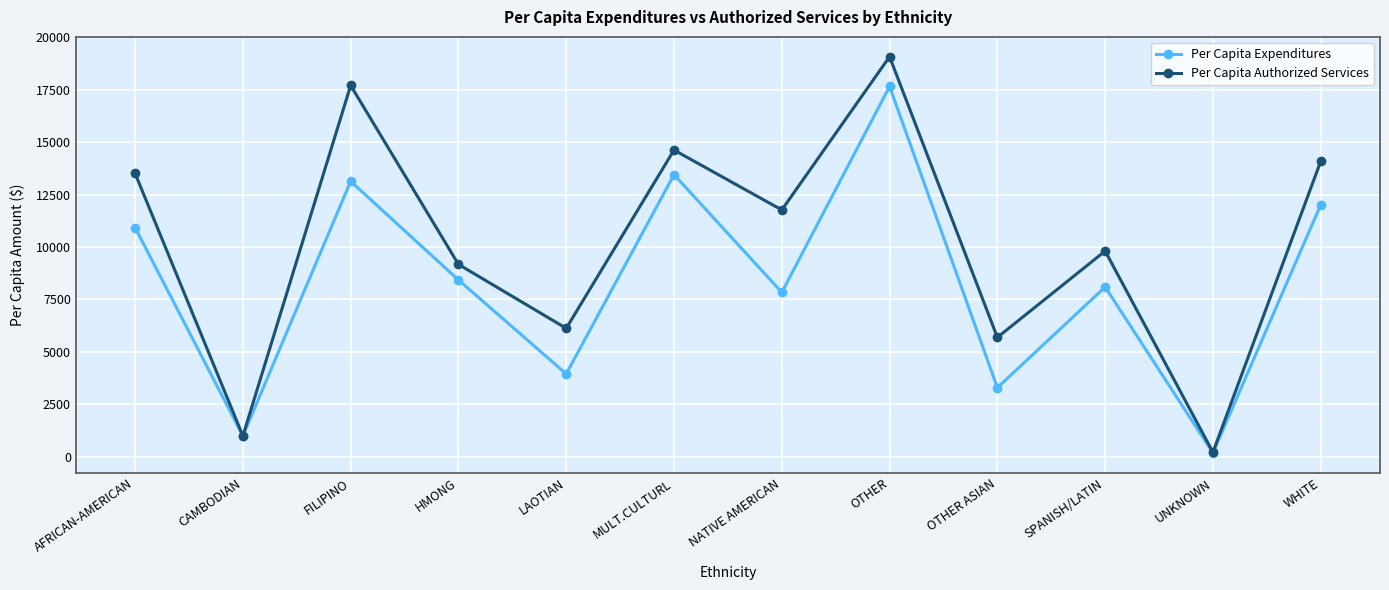

What is the approximate value of Per Capita Expenditures at MULT.CULTURL?

13451.1